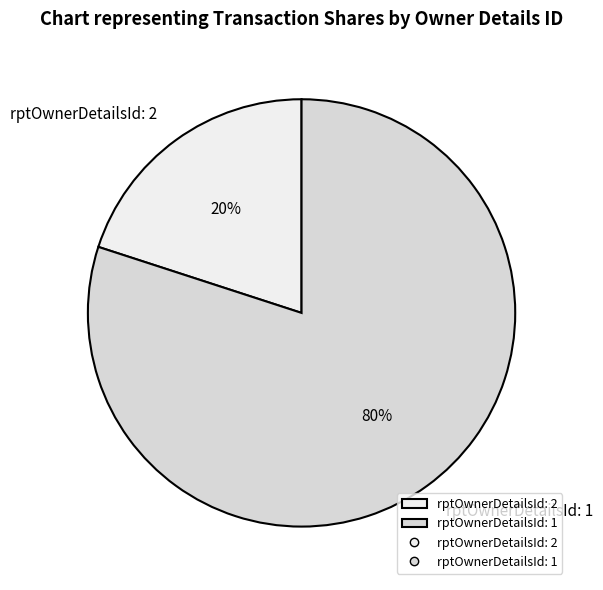

How many segments does this pie chart have?

2